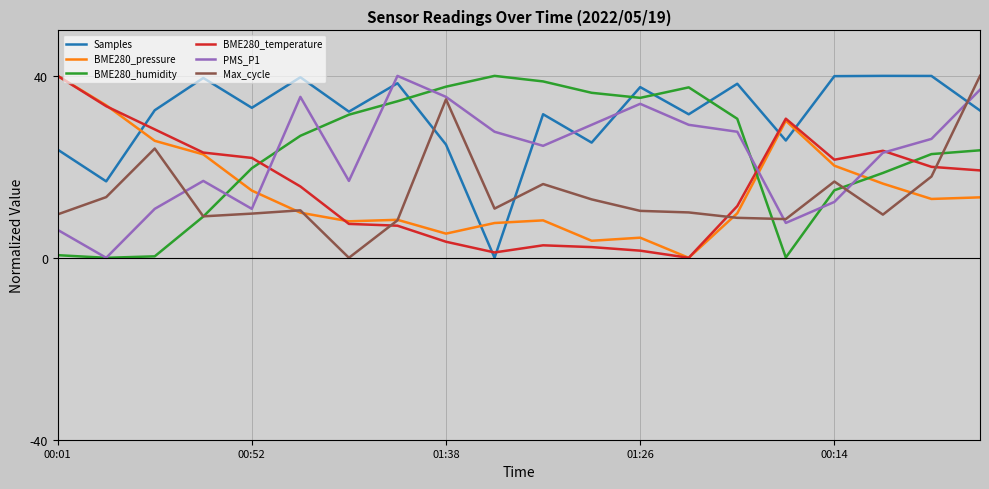

Which series has the largest total across all categories?

Samples